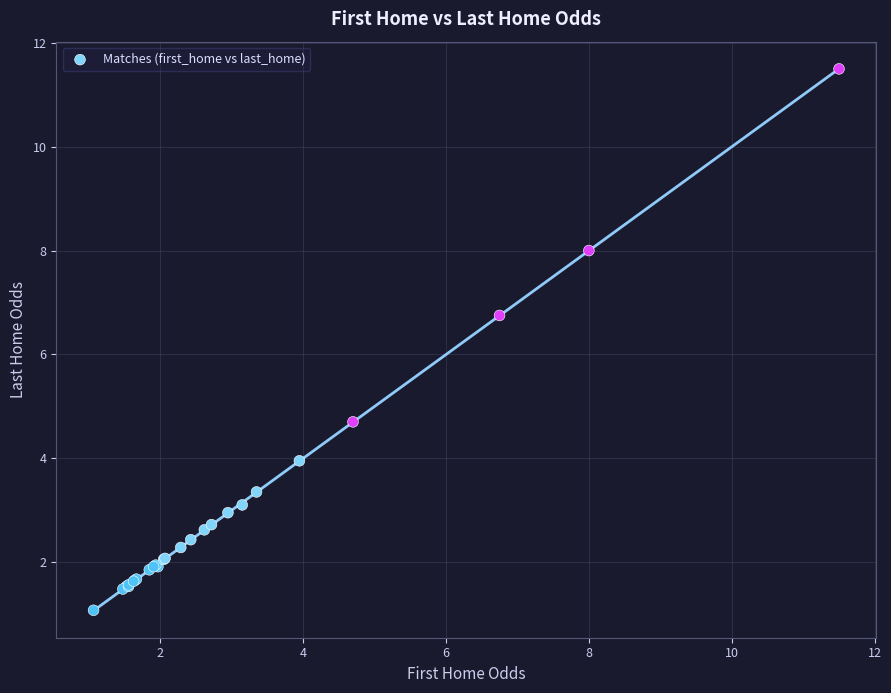

What Y value in the scatter plot is closest to 6?

6.8